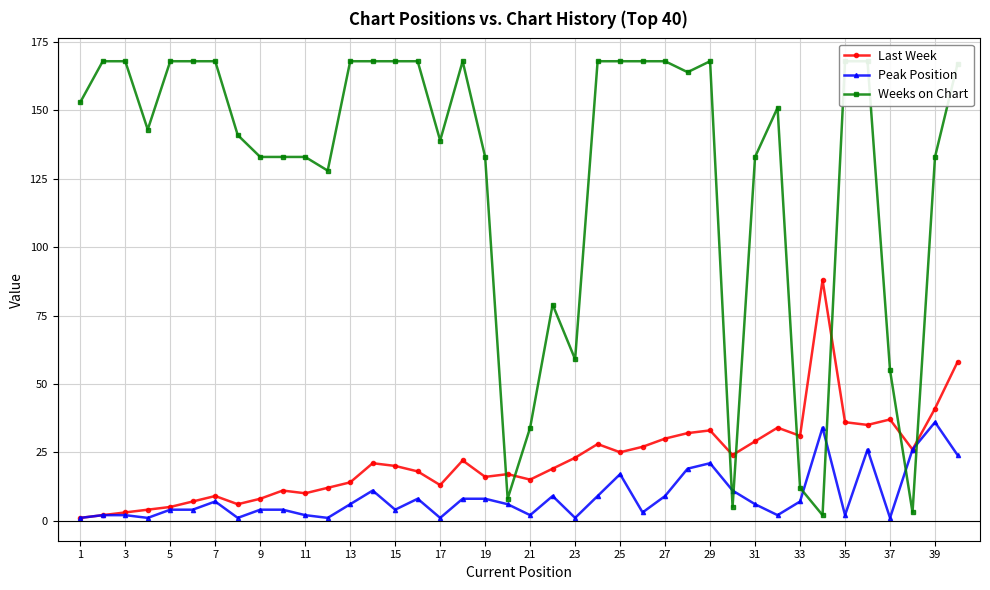

The Peak Position series shows 17 at 25. True or false?

True